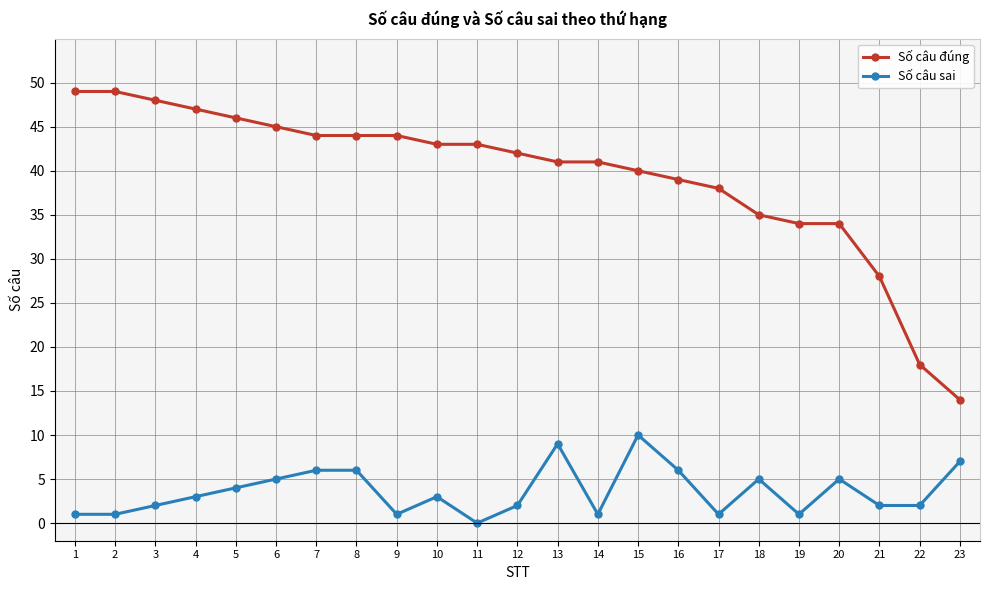

Reading left to right, list all the values displayed in this chart.

Số câu đúng: 1=49	2=49	3=48	4=47	5=46	6=45	7=44	8=44	9=44	10=43	11=43	12=42	13=41	14=41	15=40	16=39	17=38	18=35	19=34	20=34	21=28	22=18	23=14
Số câu sai: 1=1	2=1	3=2	4=3	5=4	6=5	7=6	8=6	9=1	10=3	11=0	12=2	13=9	14=1	15=10	16=6	17=1	18=5	19=1	20=5	21=2	22=2	23=7